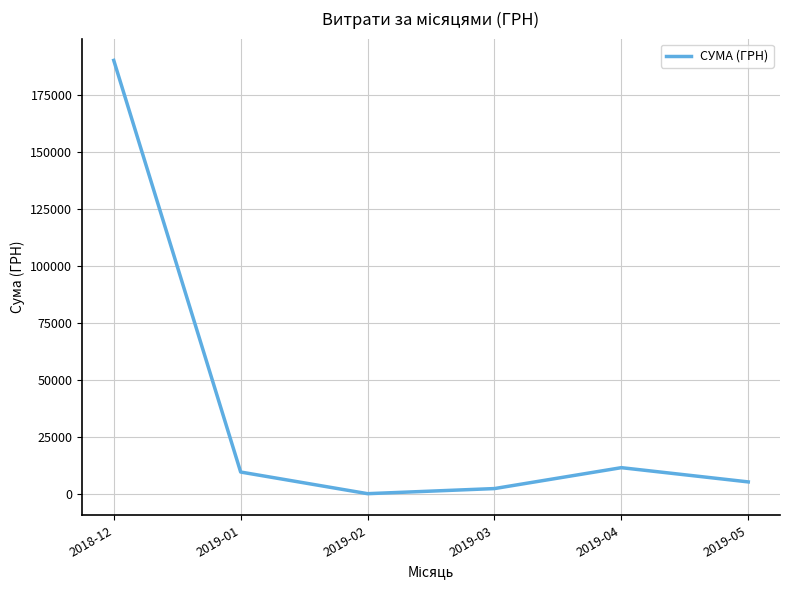

At which label is the value closest to 95088?

2019-04